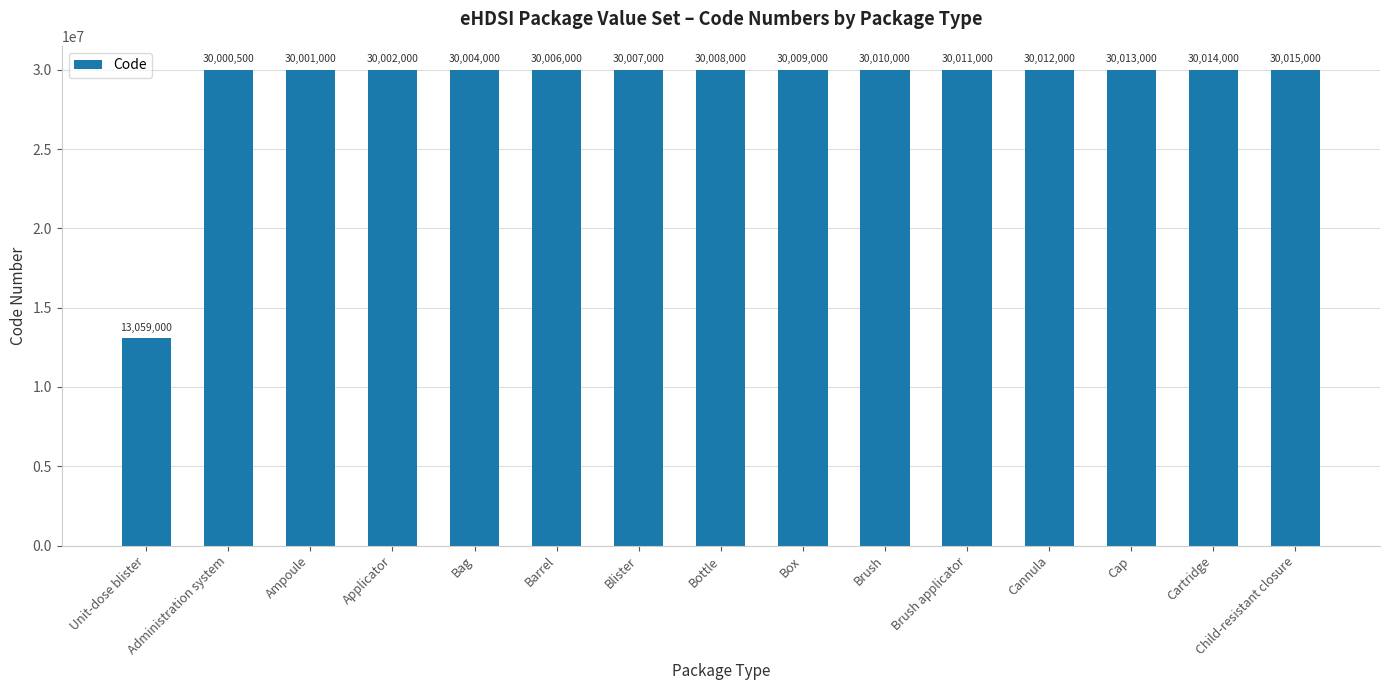

Reading left to right, what are all the values shown in this chart?

13059000	30000500	30001000	30002000	30004000	30006000	30007000	30008000	30009000	30010000	30011000	30012000	30013000	30014000	30015000